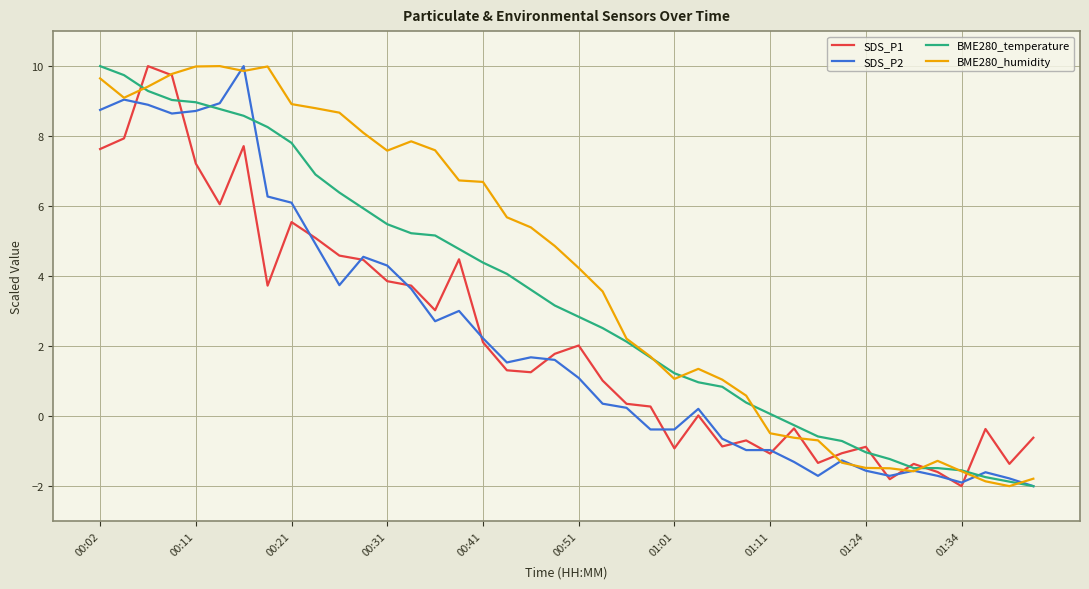

What is the lowest value of the BME280_humidity series?

-2.0